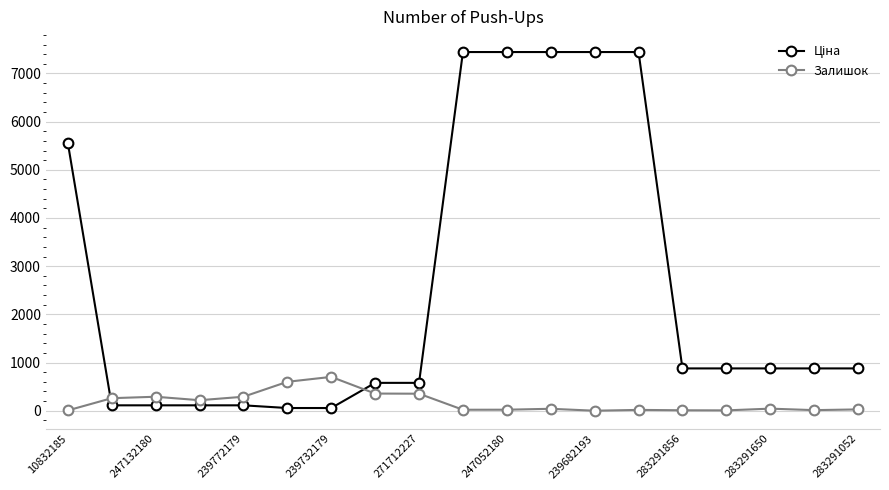

What is the sum of all Залишок values?

3271.0